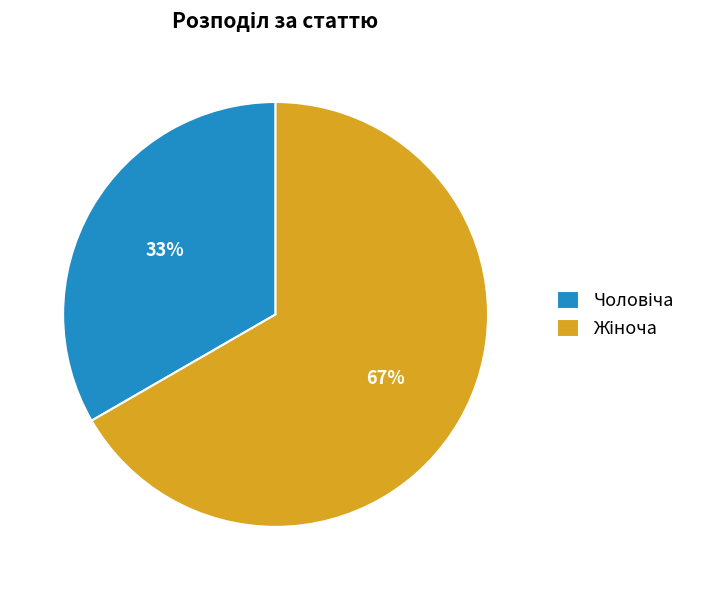

To the nearest percent, what is the average slice percentage?

50%